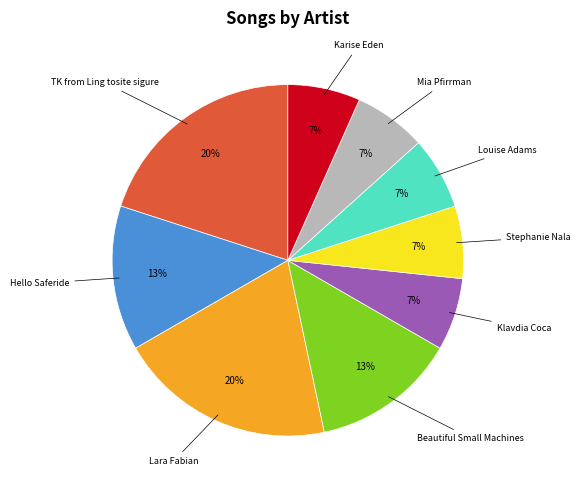

Do Karise Eden and Stephanie Nala together represent more than half of the pie?

No